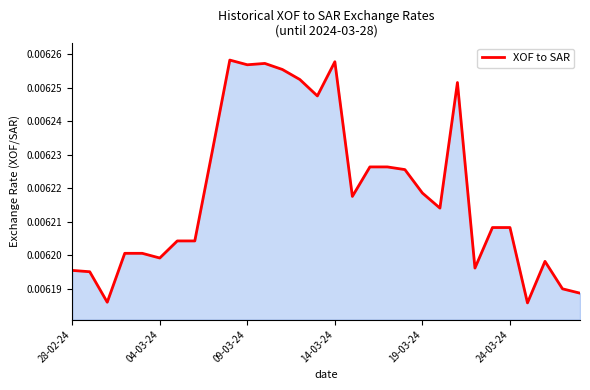

Is this an area chart (filled region under the line)?

Yes